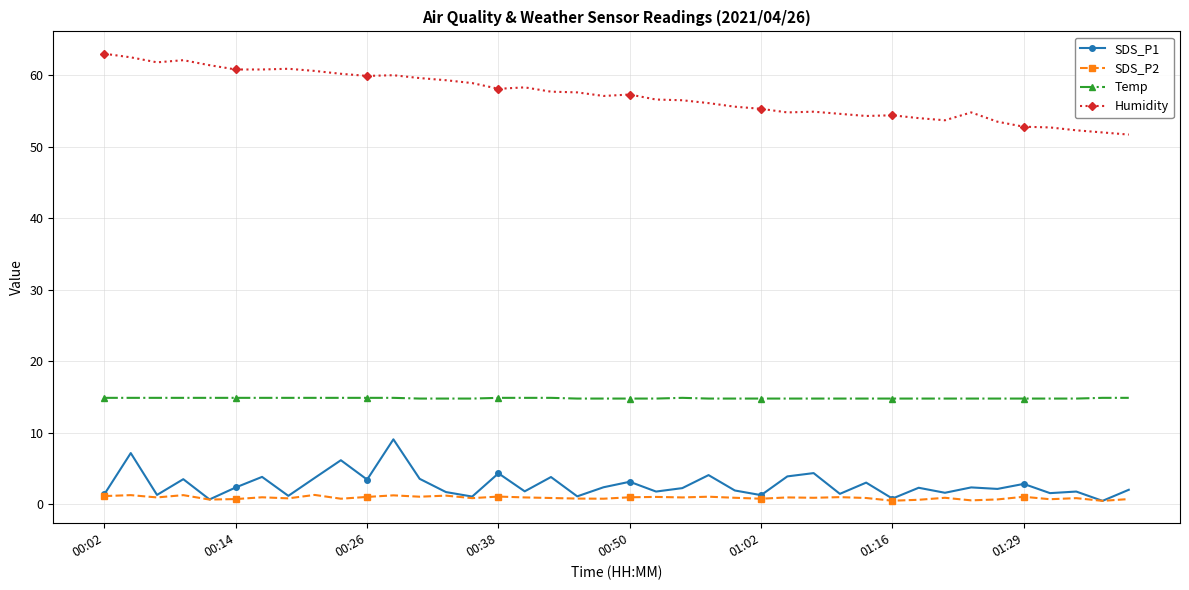

Which series has the largest range (max minus min)?

Humidity